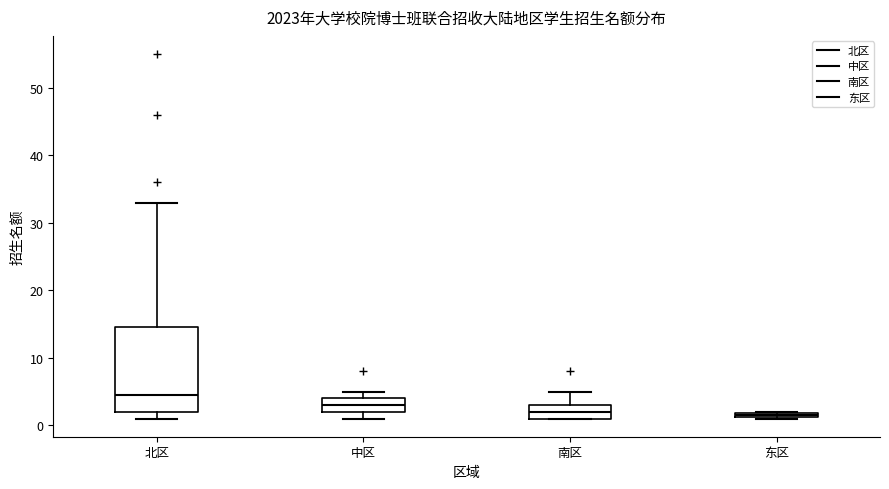

Which box is the tallest, from its lower edge to its upper edge?

北区